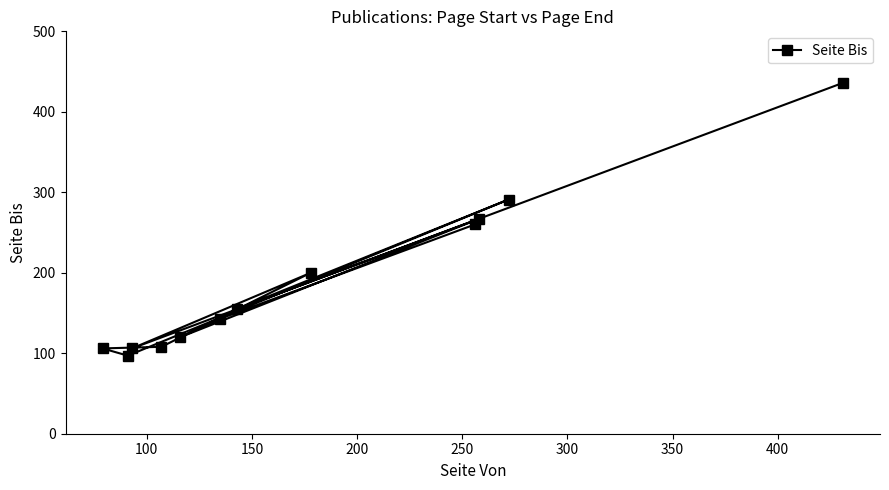

What is the greatest value displayed?

436